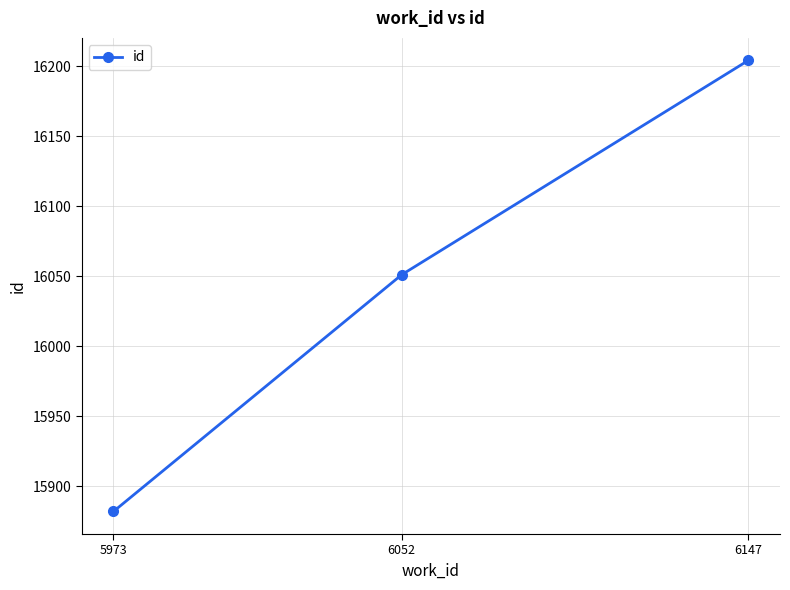

At which label is the value closest to 16043?

6052